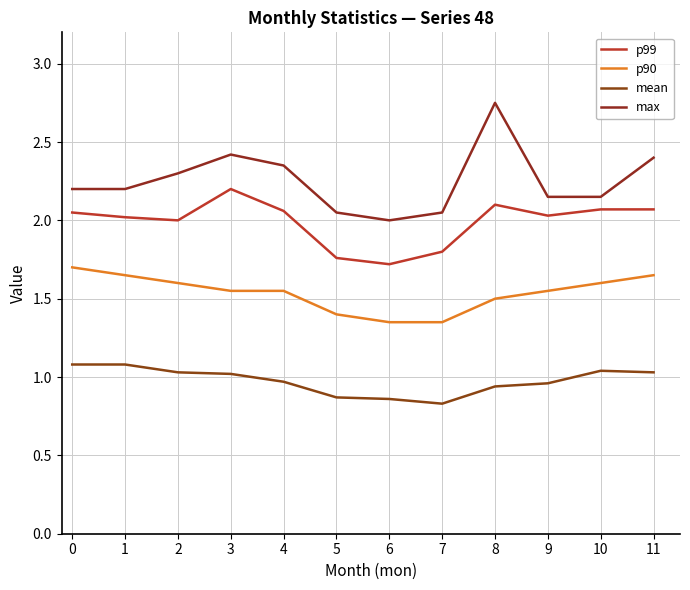

Rank the series by their average value, from lowest to highest.

mean, p90, p99, max